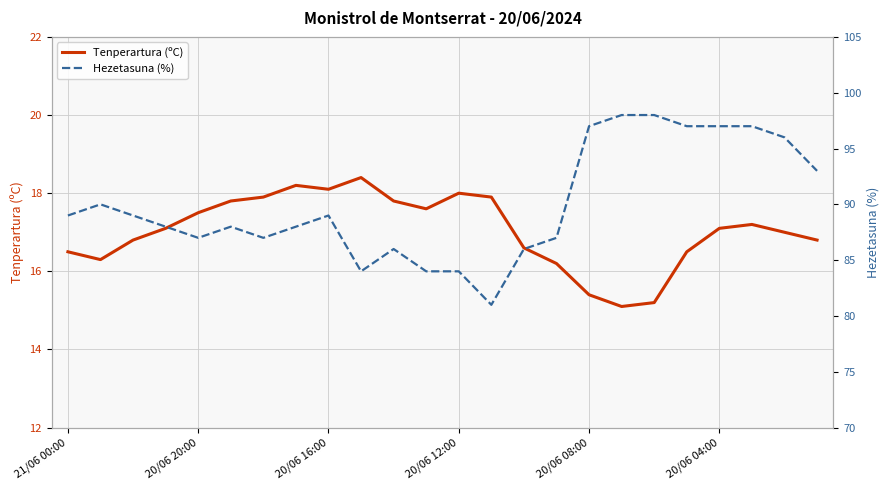

The value of Tenperartura (ºC) at 11 is 10.7. True or false?

False